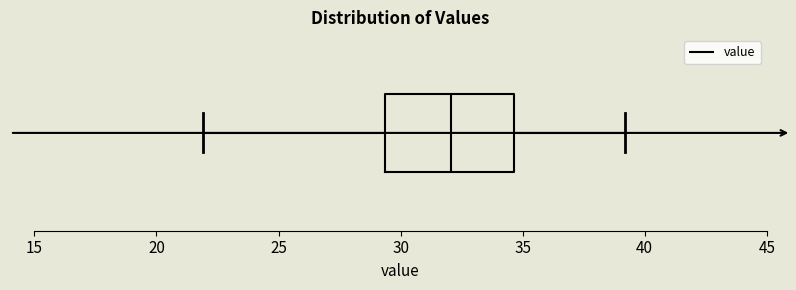

Where is the left edge of the box on the x-axis? The values are not printed on the chart, so give them approximately, as read against the axis.

29.5